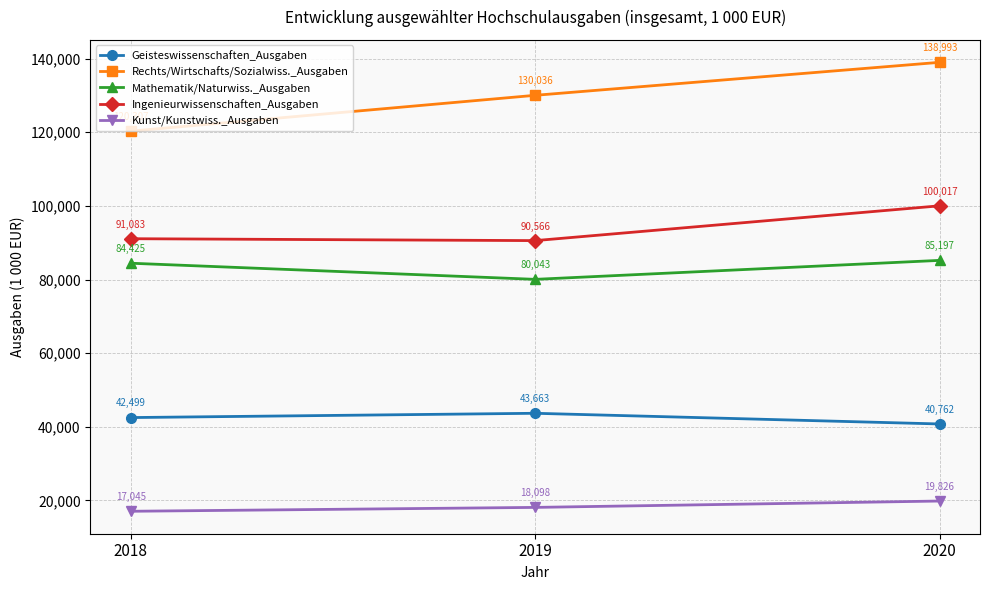

Reading left to right, transcribe all the data shown in this chart.

Geisteswissenschaften_Ausgaben: 42499	43663	40762
Rechts/Wirtschafts/Sozialwiss._Ausgaben: 120307	130036	138993
Mathematik/Naturwiss._Ausgaben: 84425	80043	85197
Ingenieurwissenschaften_Ausgaben: 91083	90566	100017
Kunst/Kunstwiss._Ausgaben: 17045	18098	19826